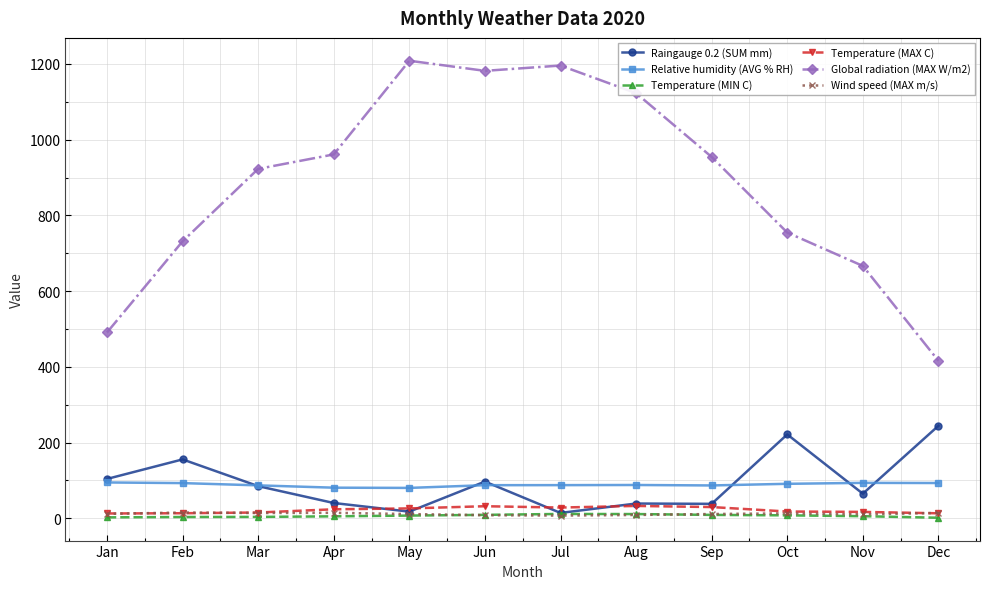

Is it true that Global radiation (MAX W/m2) equals 1181.9 at Jun?

True